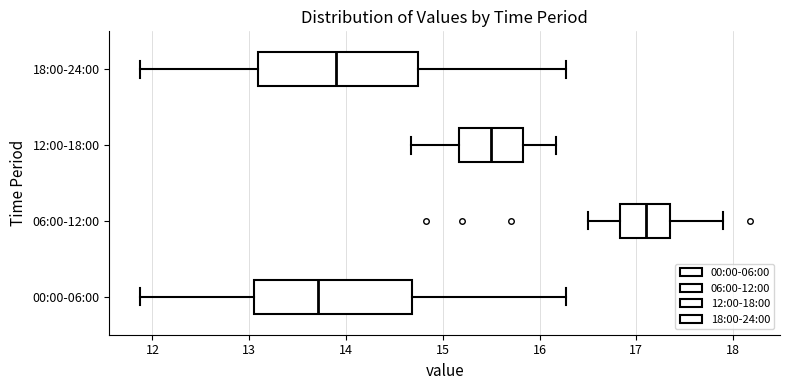

Where does the median line of the box for 00:00-06:00 sit on the x-axis? The values are not printed on the chart, so give them approximately, as read against the axis.

13.7